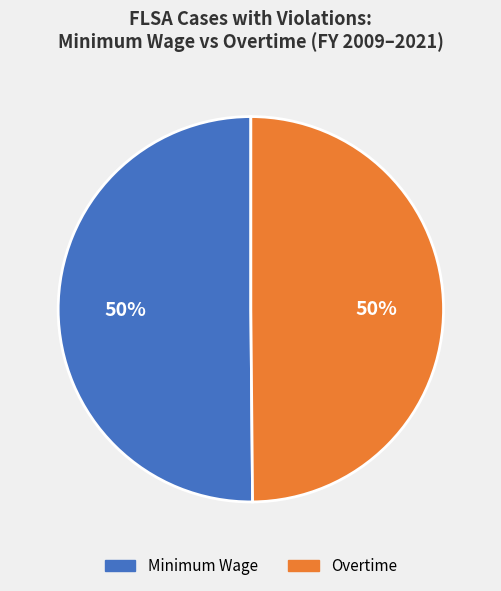

To the nearest percent, what is the difference between the largest and smallest slice percentages?

0%